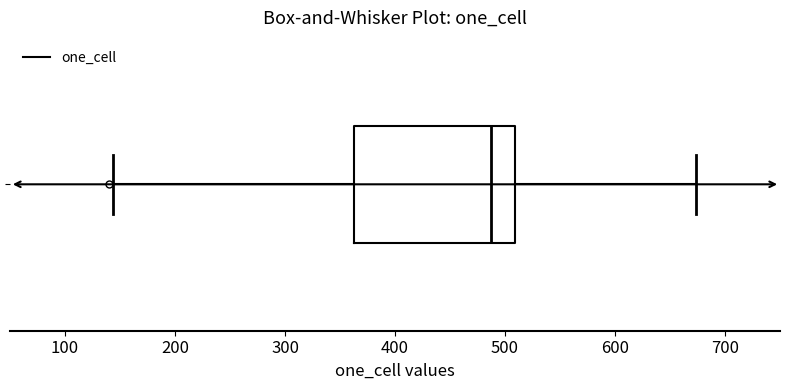

Read this box plot against the x-axis: the position of the median line, the range covered by the box, and the ends of both whiskers. The values are not printed on the chart, so give them approximately, as read against the axis.

median 490, box 360 to 510, whiskers 140 to 670